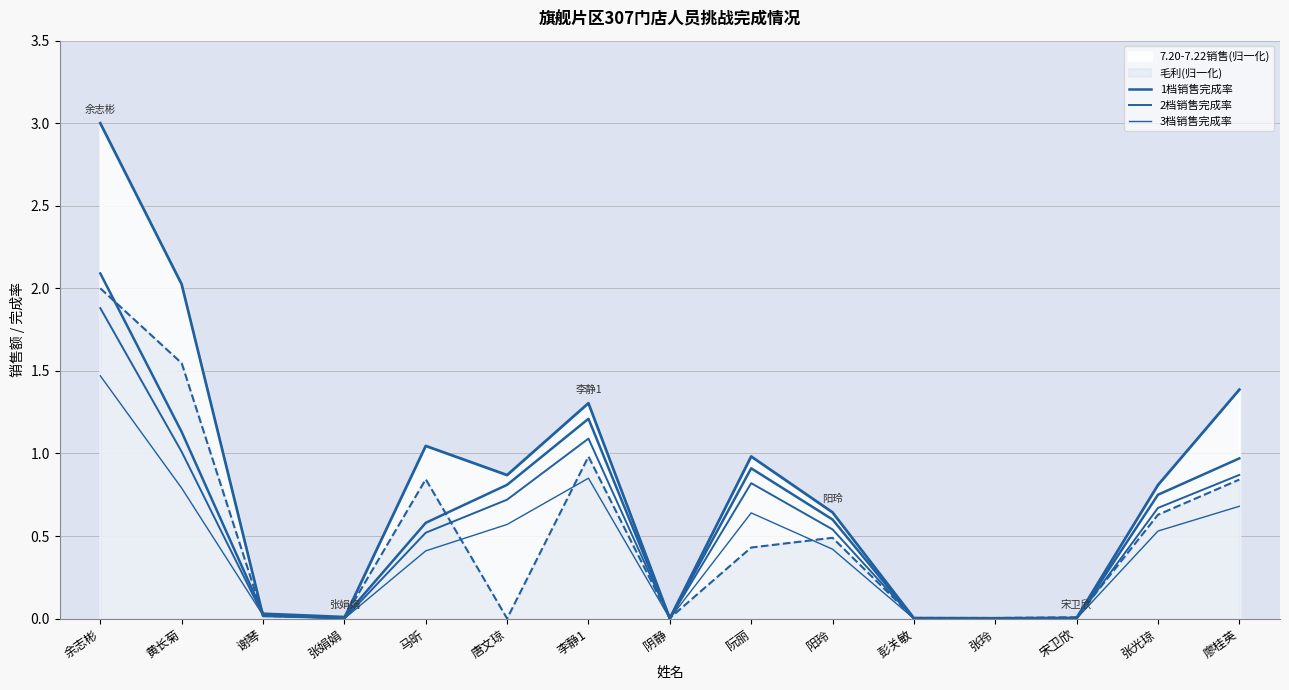

At which label does 3档销售完成率 reach its minimum?

张娟娟